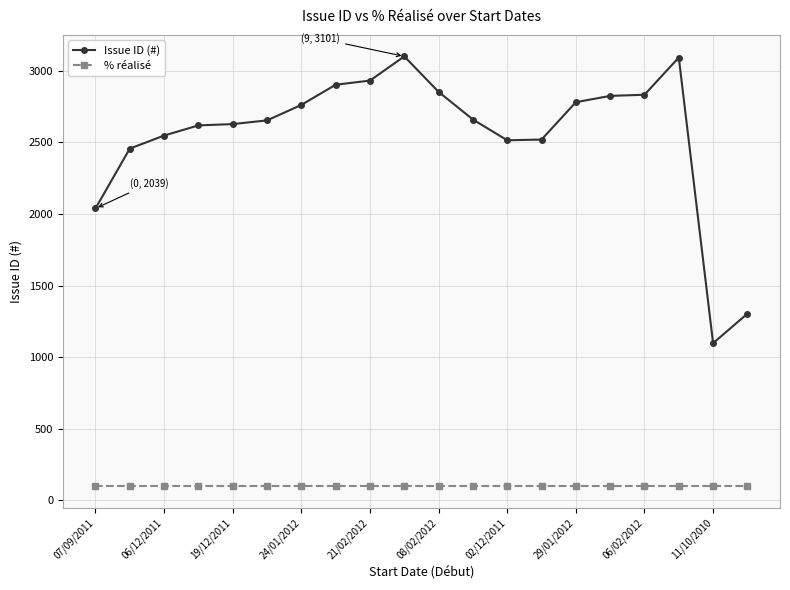

Which series has the largest total across all categories?

Issue ID (#)